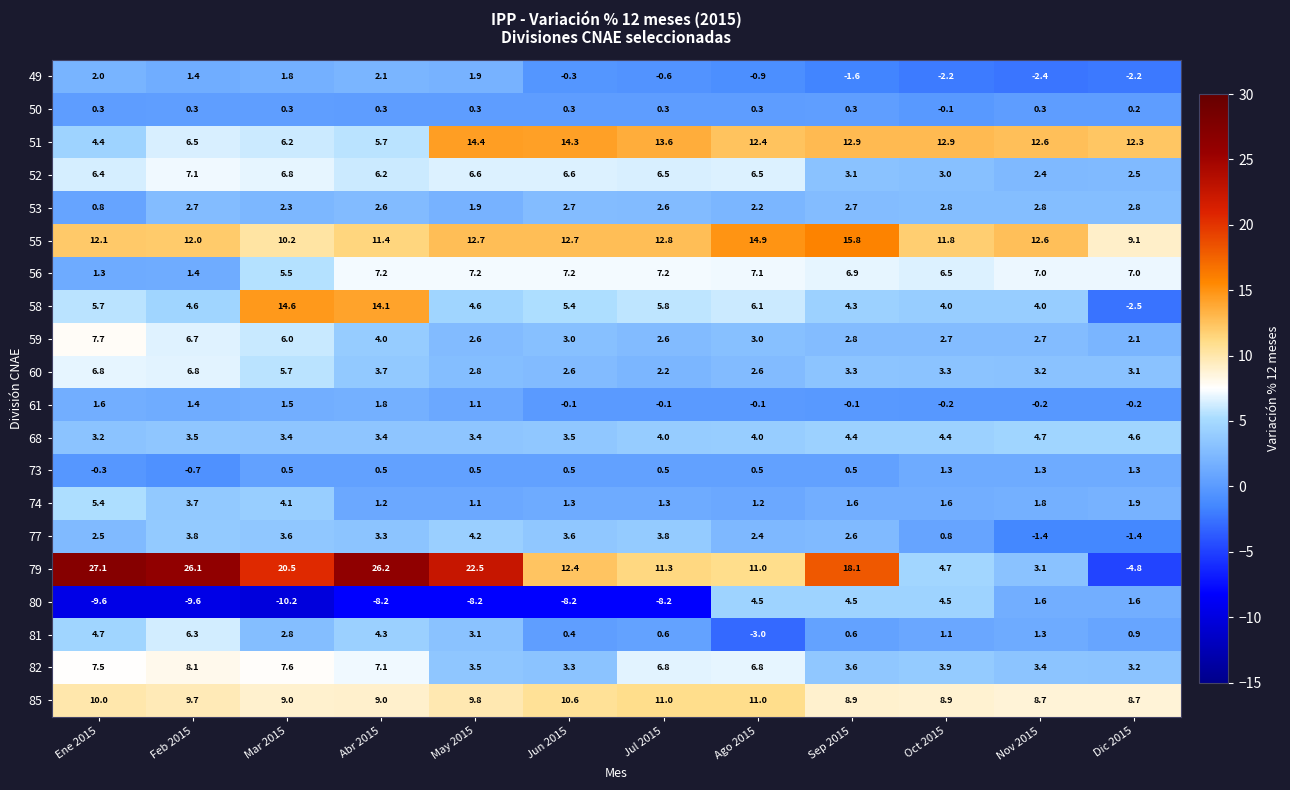

Which series has the largest total across all categories?

79